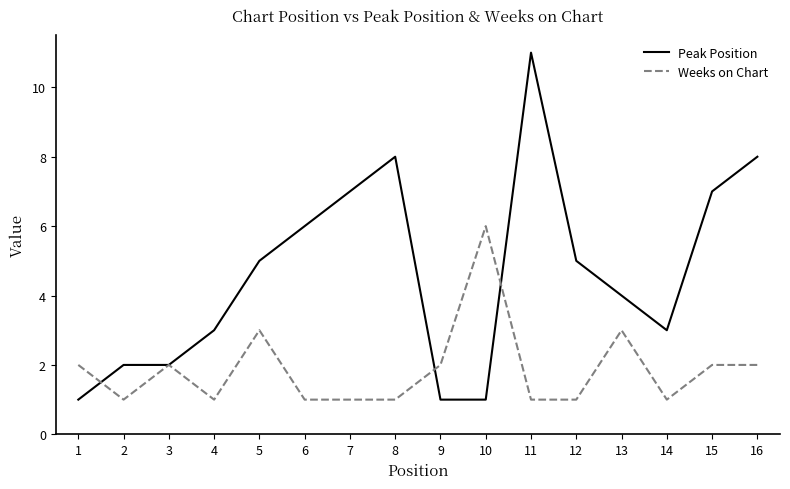

How many values in the Peak Position series are below 5?

8